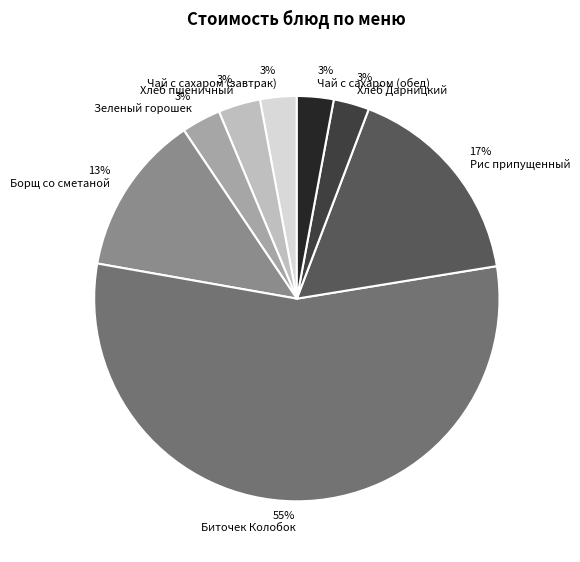

True or false: Хлеб Дарницкий accounts for 3% of the total.

True